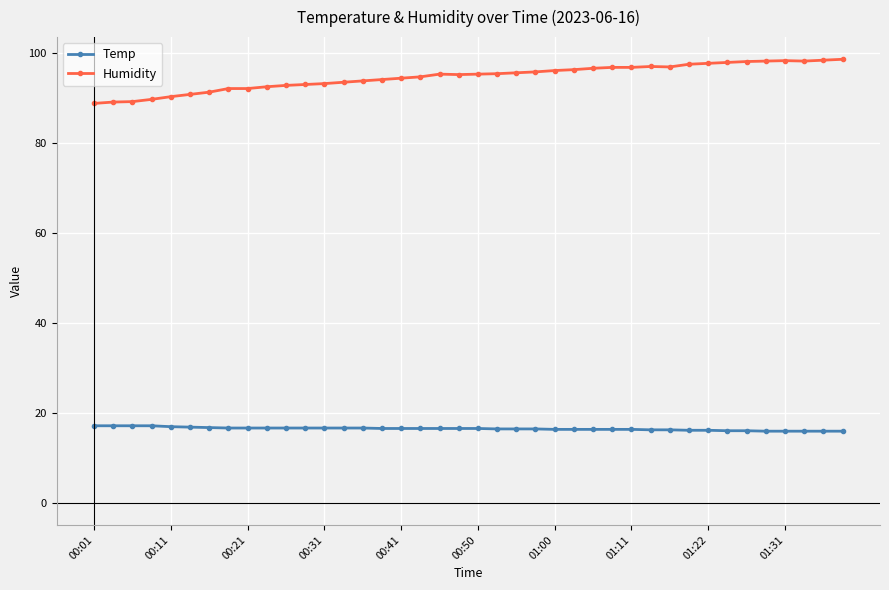

What is the sum of all Humidity values?

3783.4